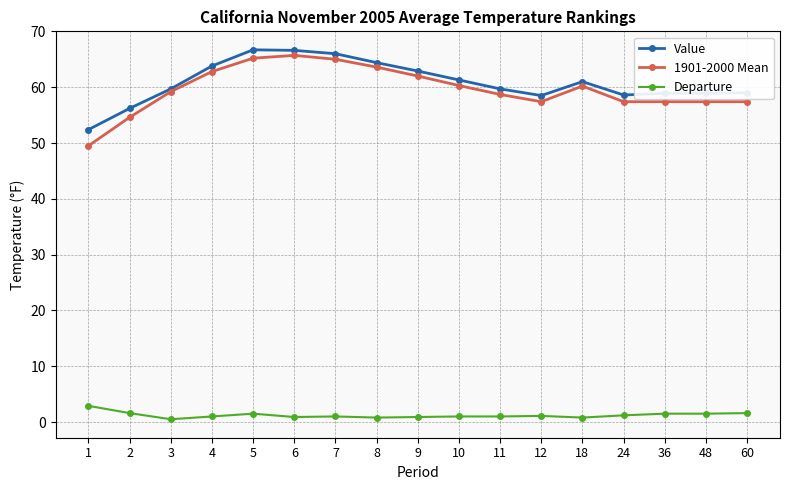

True or false: Departure and Value cross at least once.

False